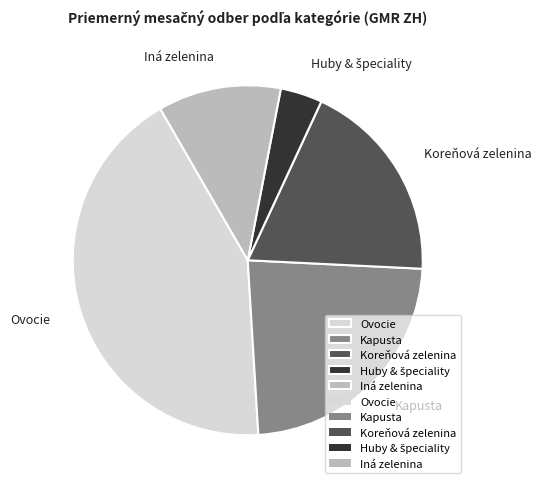

Is the sum of Ovocie and Iná zelenina greater than half?

Yes